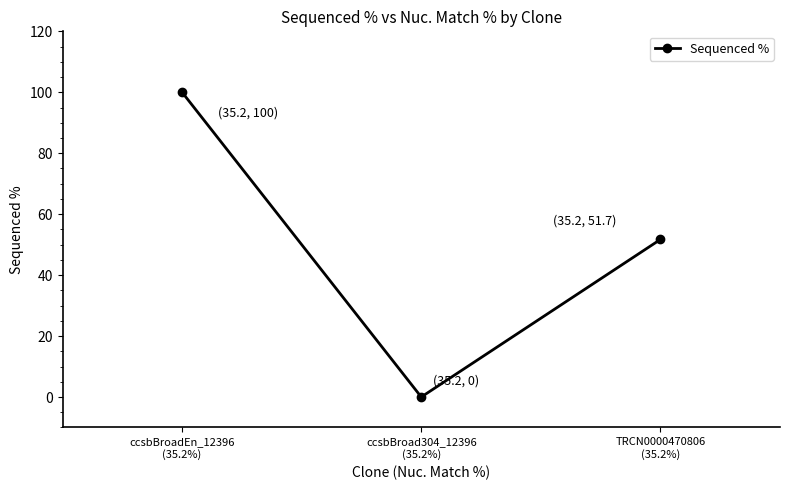

How many data points does each series have?

3